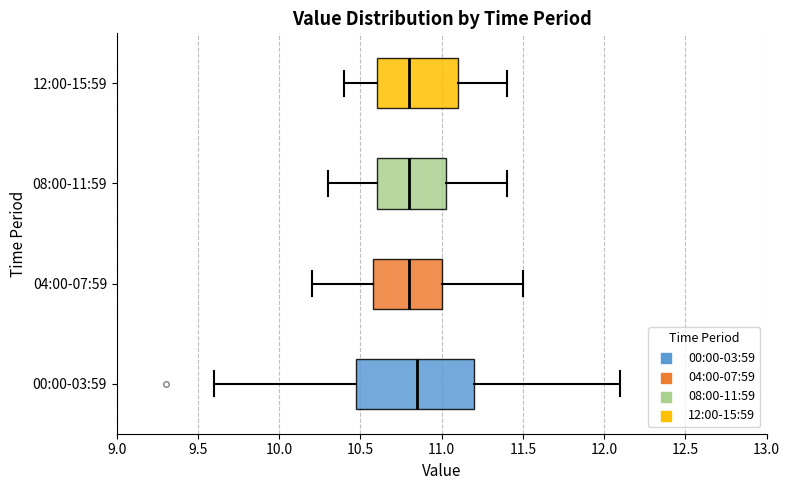

Comparing the boxes themselves (not the whiskers), which one is the widest?

00:00-03:59